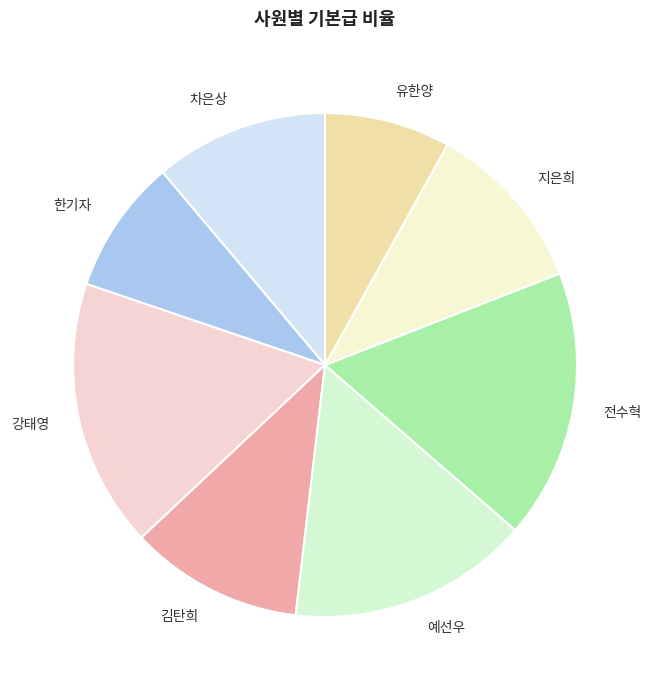

Which slice is the smallest?

유한양